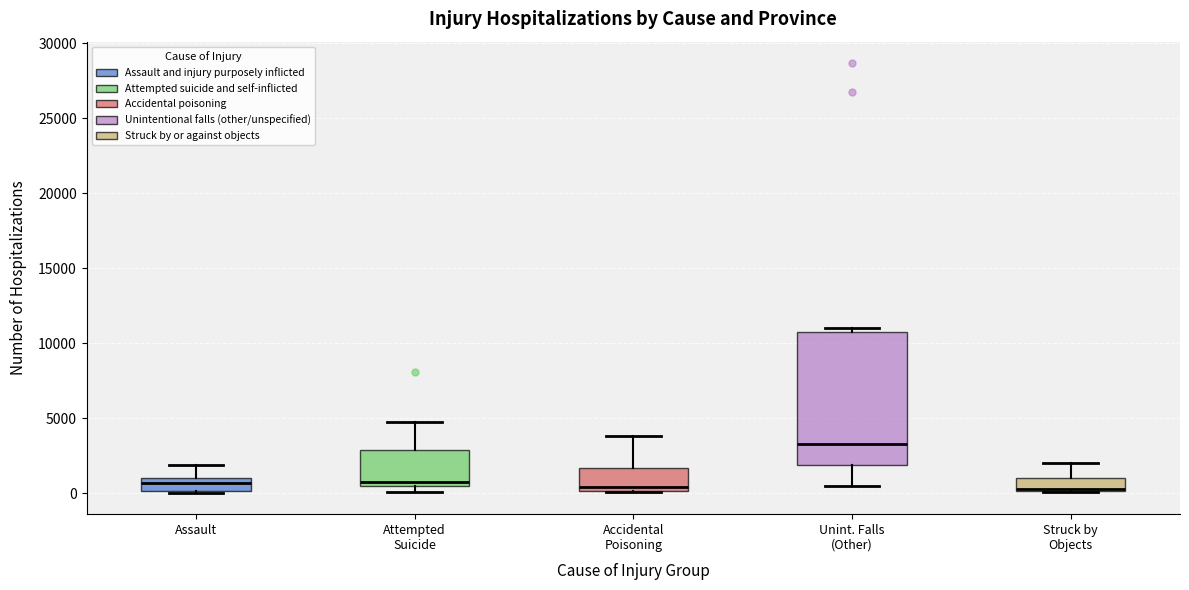

Comparing the boxes themselves (not the whiskers), which one is the tallest?

Unint. Falls (Other)